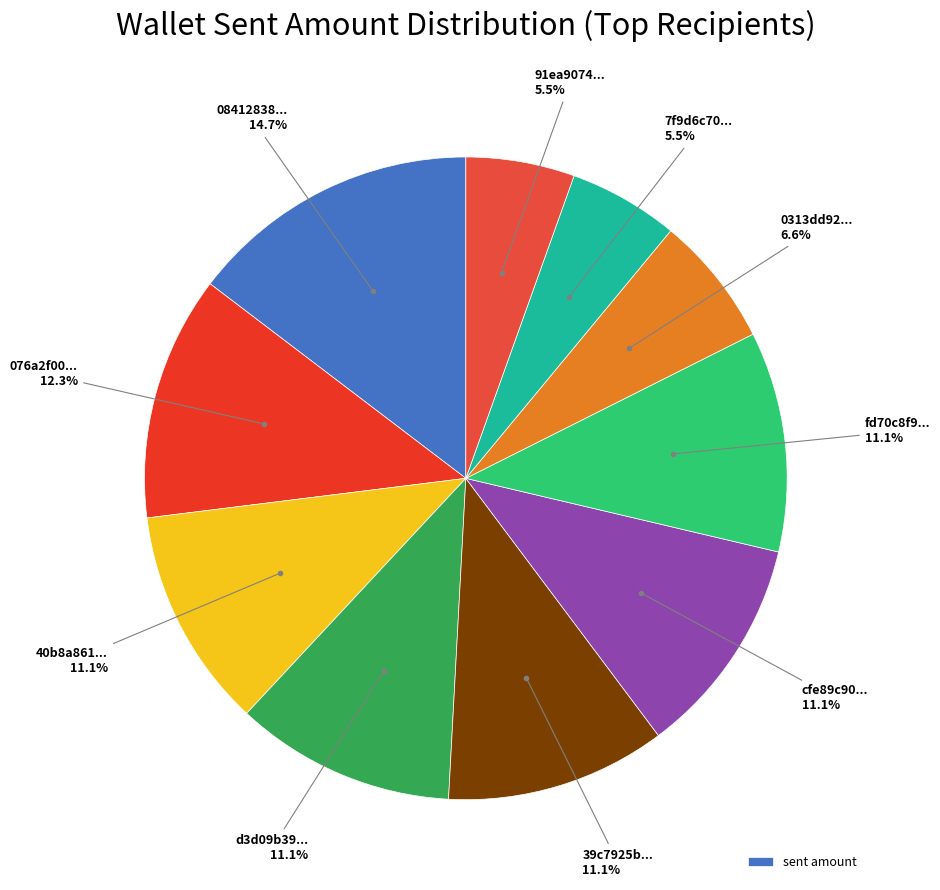

How many segments does this pie chart have?

10